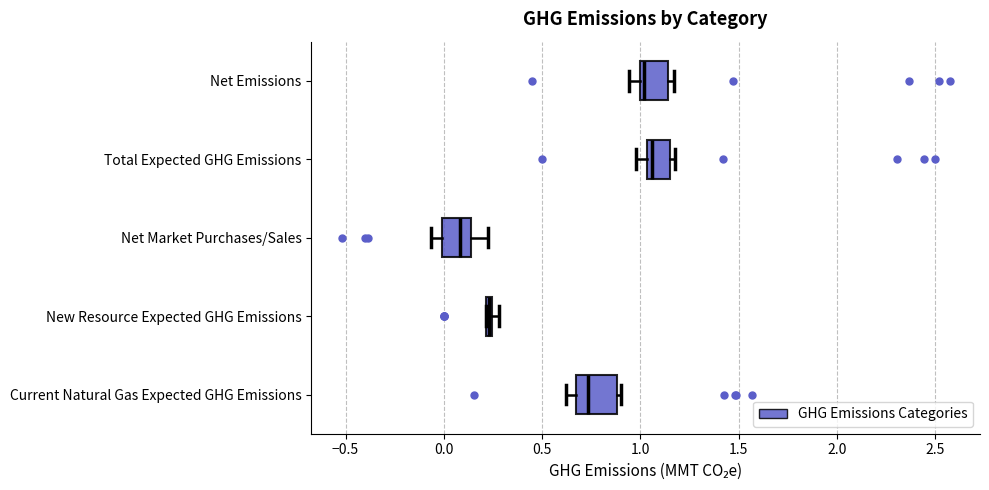

Where is the right edge of the box for Net Emissions on the x-axis? The values are not printed on the chart, so give them approximately, as read against the axis.

1.15